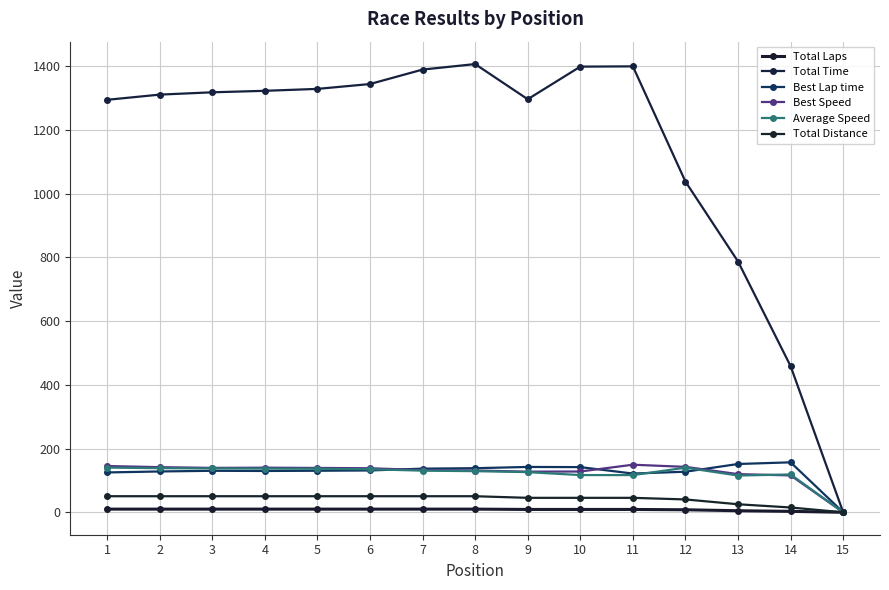

What are all the series names shown in the legend?

Total Laps, Total Time, Best Lap time, Best Speed, Average Speed, Total Distance